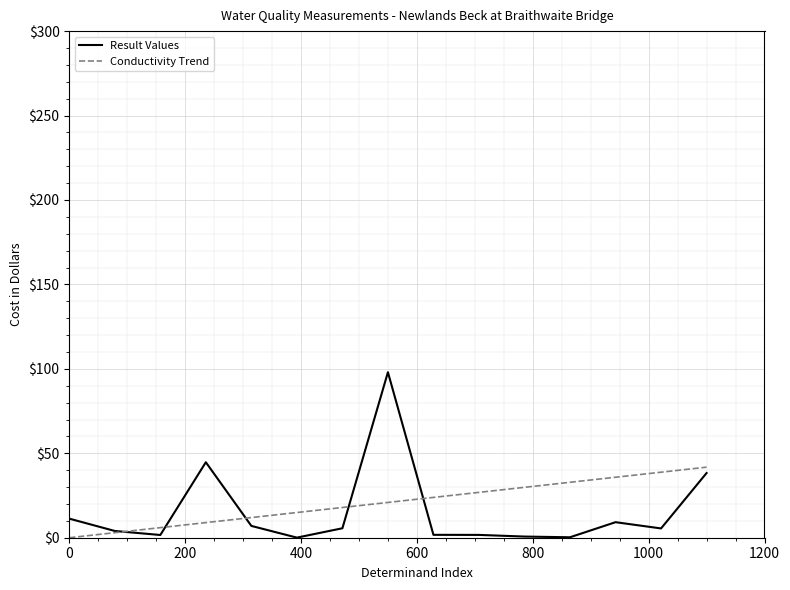

Which series has the largest range (max minus min)?

Result Values